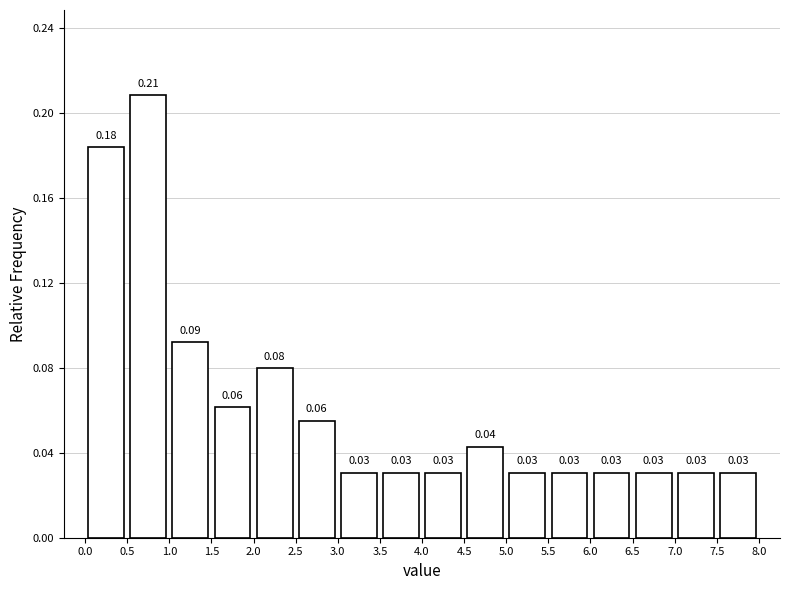

Which range on the x-axis has the tallest bar?

0.5 to 1.0